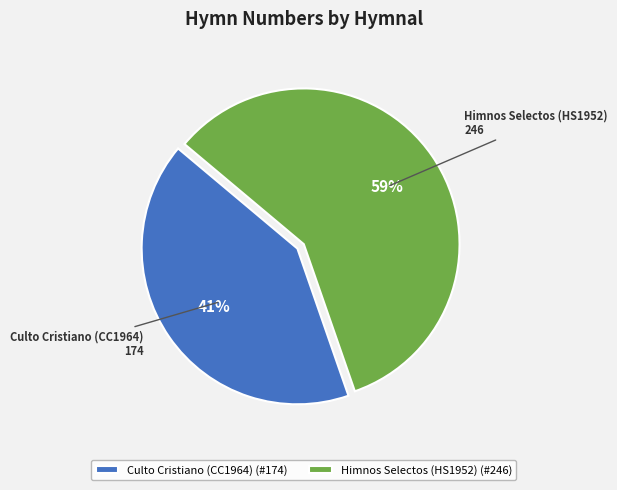

What is the largest slice in the pie chart?

Himnos Selectos (HS1952)